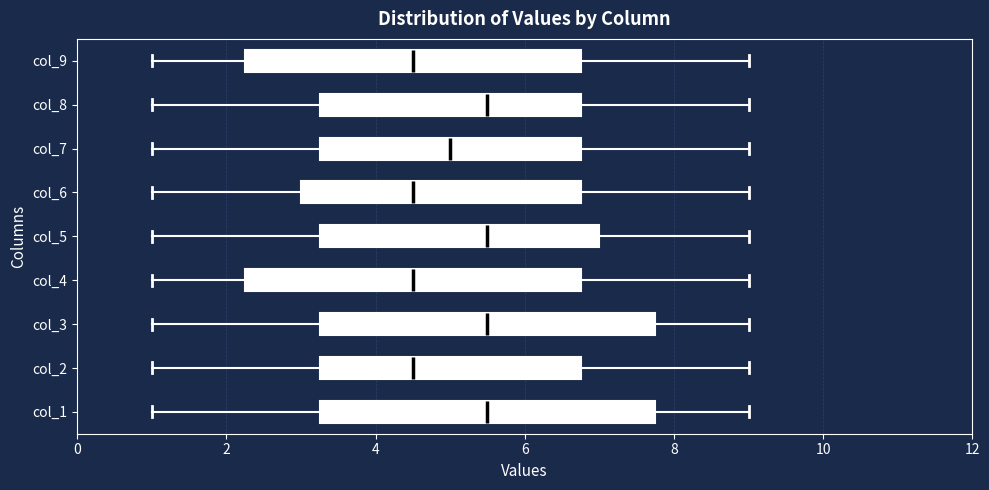

Reading bottom to top, read every box against the x-axis: the position of its median line, the range the box covers, and the ends of its whiskers. The values are not printed on the chart, so give them approximately, as read against the axis.

col_1: median 5.6, box 3.2 to 7.8, whiskers 1.0 to 9.0
col_2: median 4.6, box 3.2 to 6.8, whiskers 1.0 to 9.0
col_3: median 5.6, box 3.2 to 7.8, whiskers 1.0 to 9.0
col_4: median 4.6, box 2.2 to 6.8, whiskers 1.0 to 9.0
col_5: median 5.6, box 3.2 to 7.0, whiskers 1.0 to 9.0
col_6: median 4.6, box 3.0 to 6.8, whiskers 1.0 to 9.0
col_7: median 5.0, box 3.2 to 6.8, whiskers 1.0 to 9.0
col_8: median 5.6, box 3.2 to 6.8, whiskers 1.0 to 9.0
col_9: median 4.6, box 2.2 to 6.8, whiskers 1.0 to 9.0